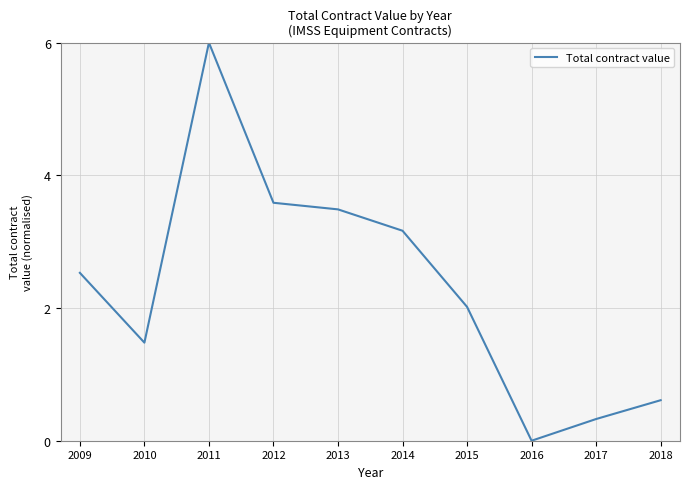

The value at 2014 is 5.3. True or false?

False